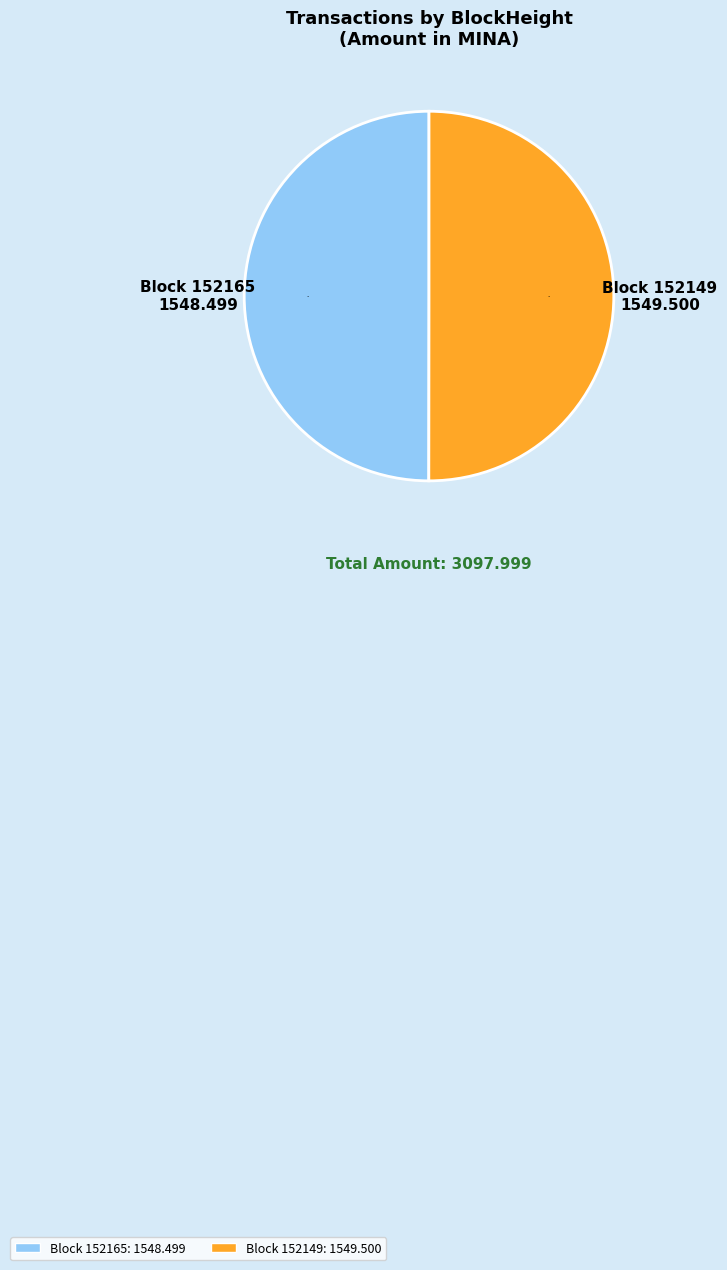

To the nearest percent, what is the average slice percentage?

50%